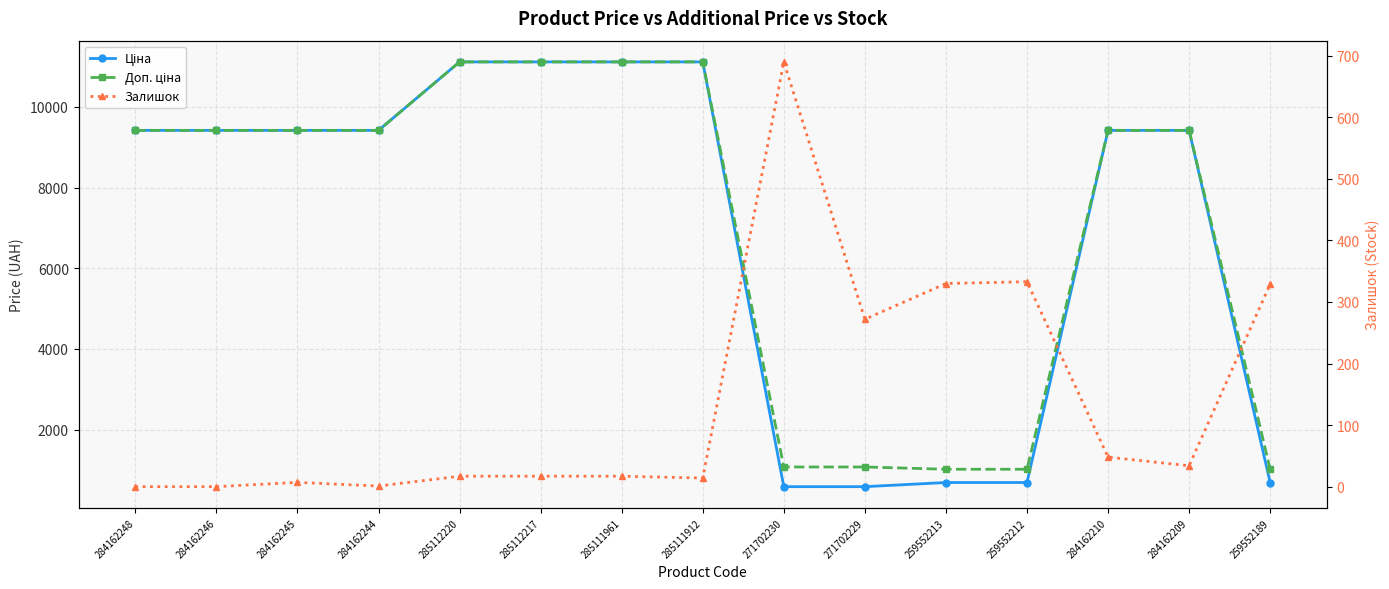

At which category does Залишок reach its first local peak?

284162245